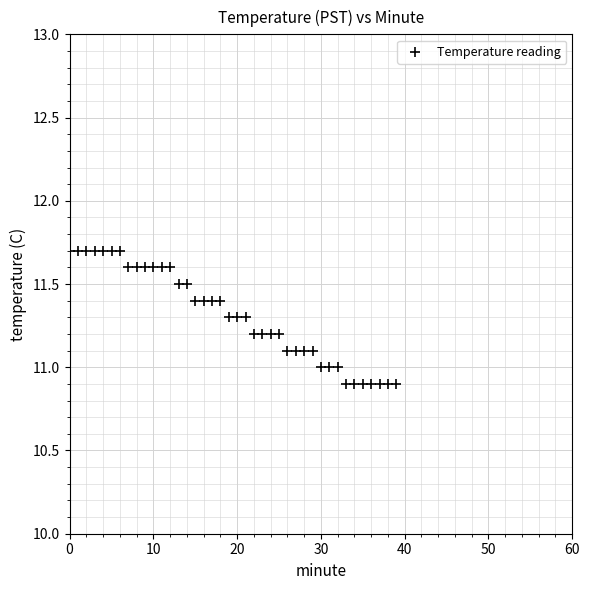

What is the range of Y values (max minus min)?

0.8